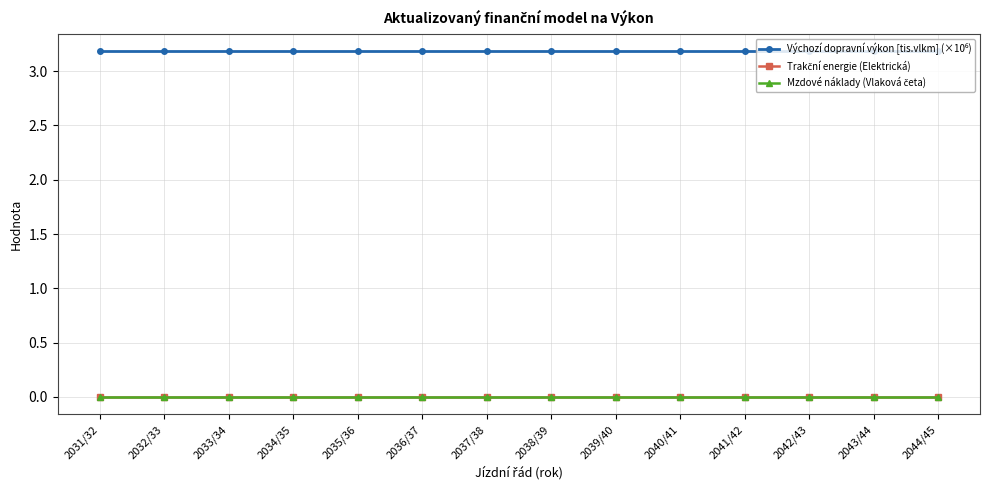

Between 2032/33 and 2035/36, which series saw the biggest shift?

Výchozí dopravní výkon [tis.vlkm] (×10⁶)